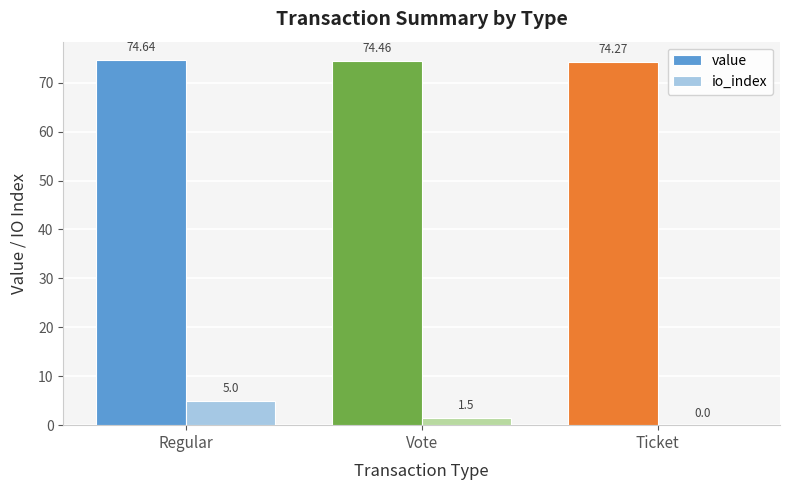

At which category does the chart reach its peak across all series?

Regular